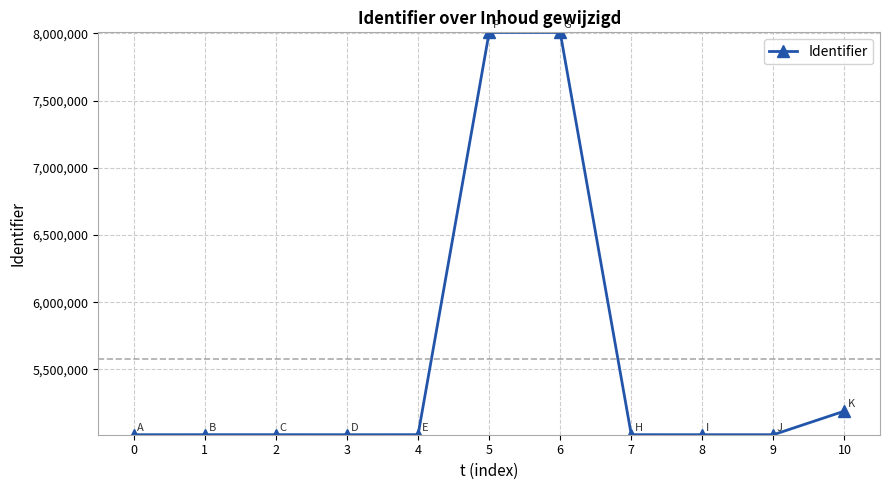

The chart shows a value of 5013877 at 4. True or false?

True